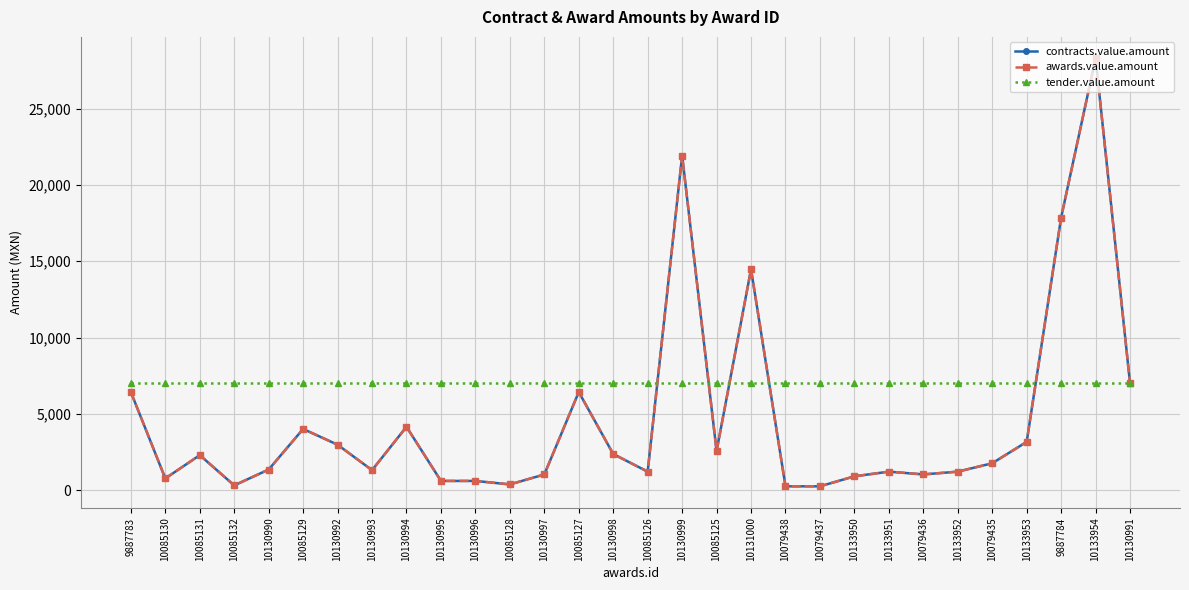

What is the value of the awards.value.amount point at the 2nd from the left?

779.5